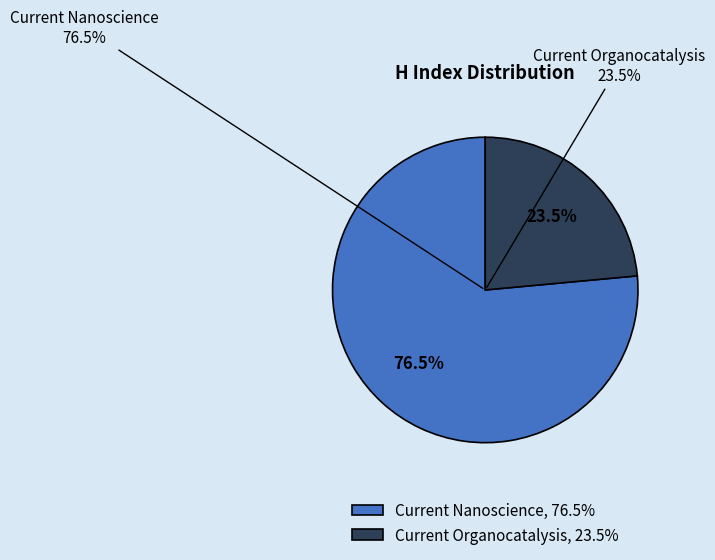

To the nearest percent, what is the combined percentage of Current Organocatalysis and Current Nanoscience?

100%